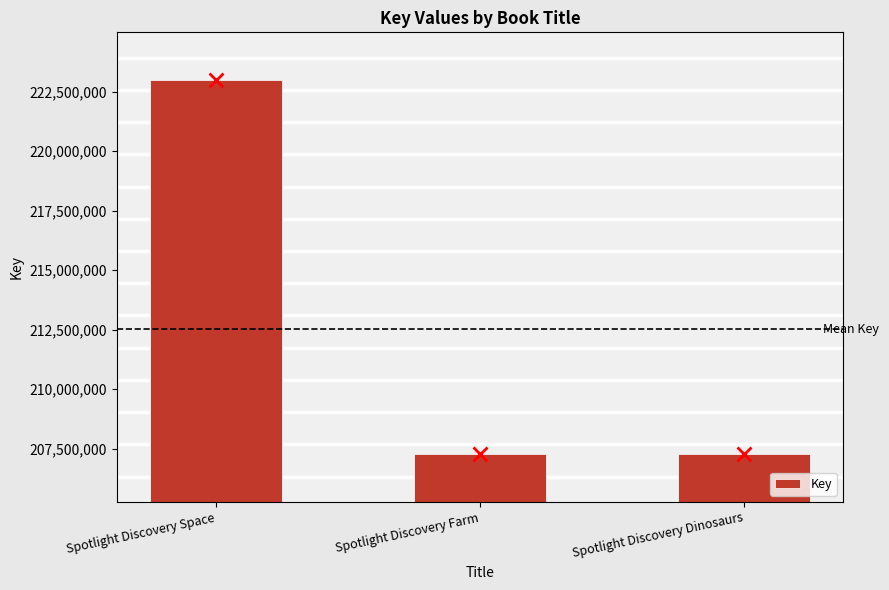

At which category does the chart reach its peak across all series?

Spotlight Discovery Space